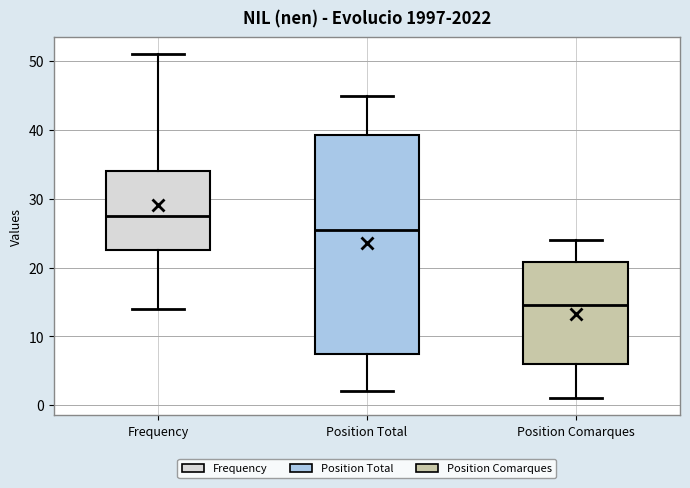

Comparing the boxes themselves (not the whiskers), which one is the tallest?

Position Total